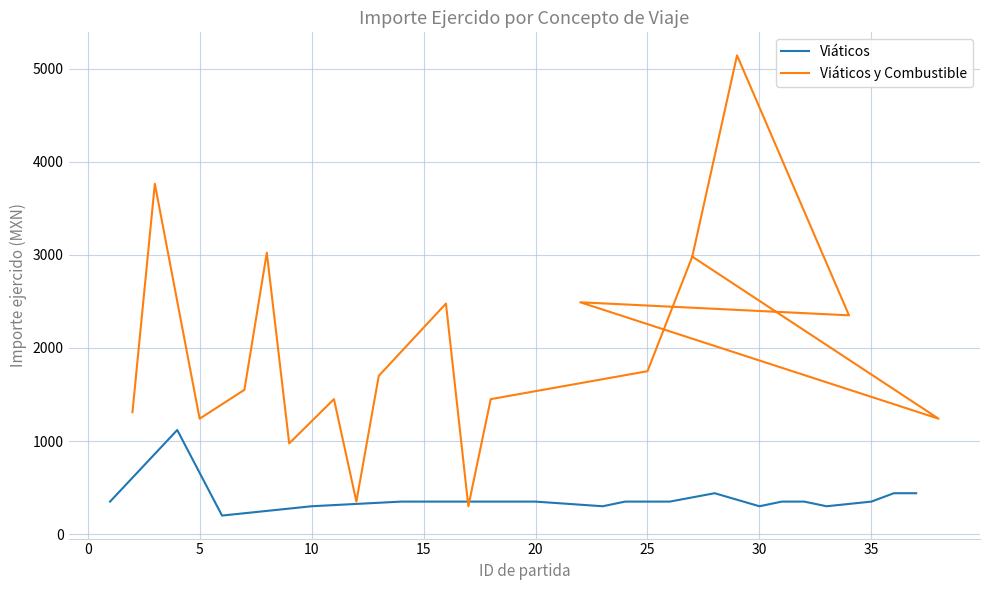

How many lines are shown in the chart?

2